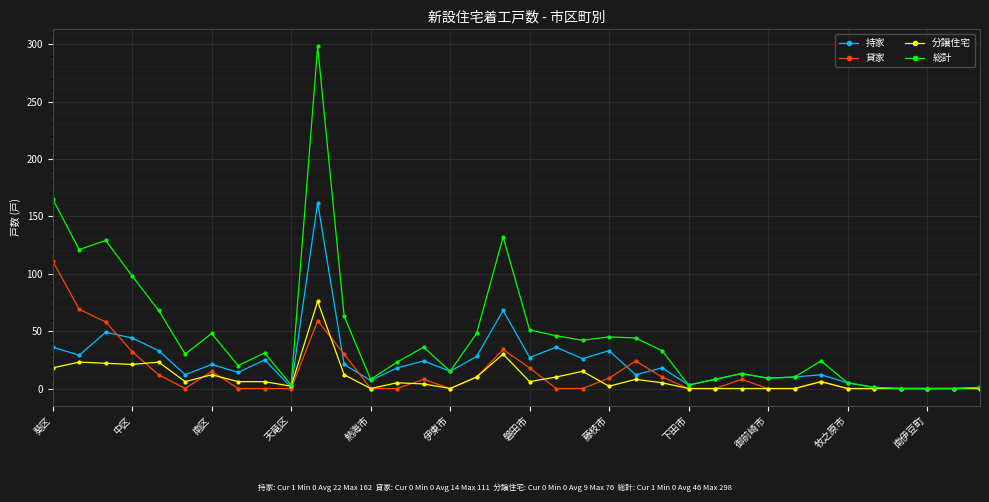

What is the greatest value displayed?

298